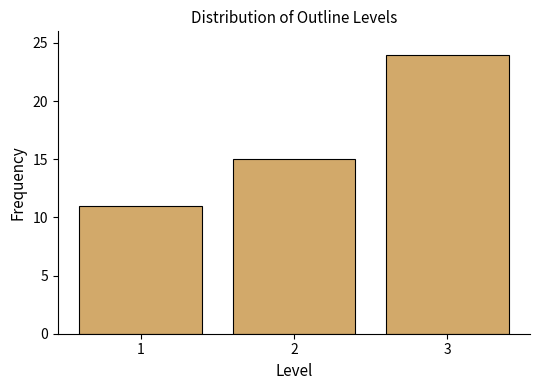

Reading left to right, transcribe all the data shown in this chart.

1=11	2=15	3=24